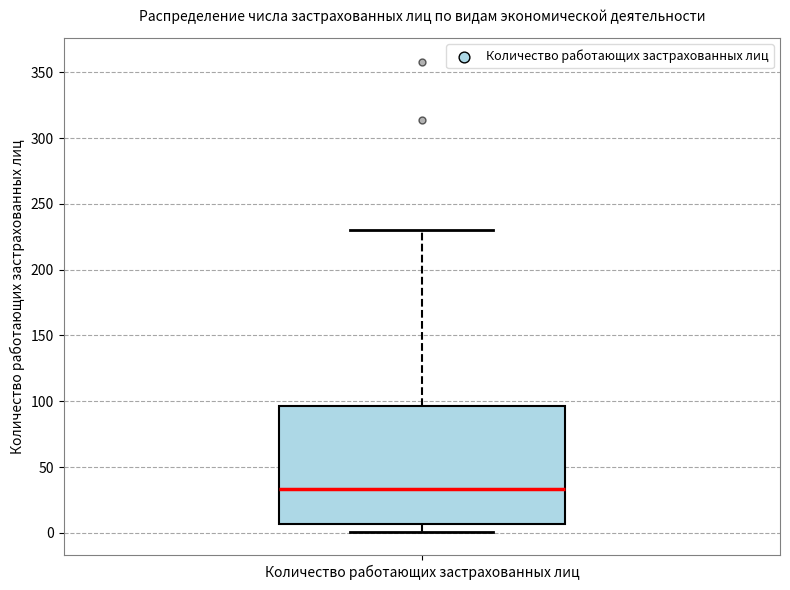

Where does the lower whisker of the box for Количество работающих застрахованных лиц end on the y-axis? The values are not printed on the chart, so give them approximately, as read against the axis.

0